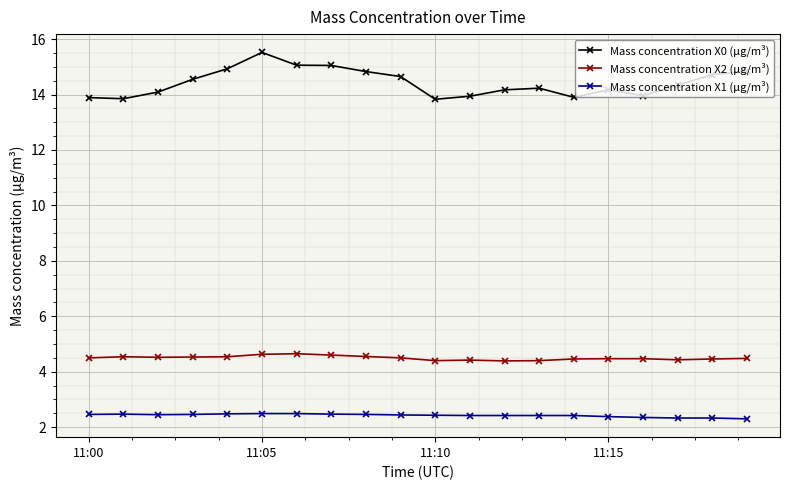

List the series in order of their overall mean, highest first.

Mass concentration X0 (μg/m³), Mass concentration X2 (μg/m³), Mass concentration X1 (μg/m³)